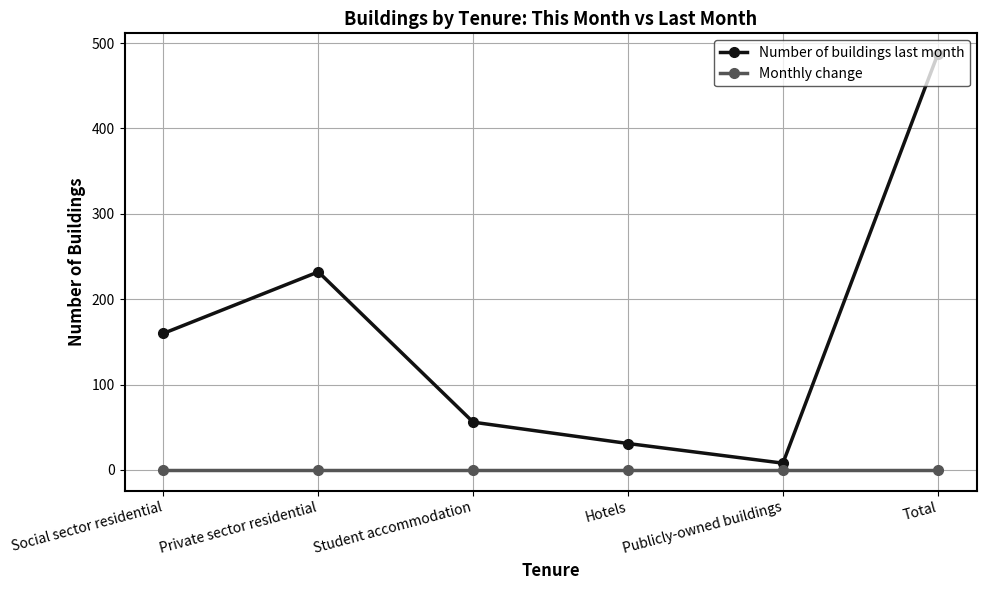

How many data points in Number of buildings last month are less than 160?

3